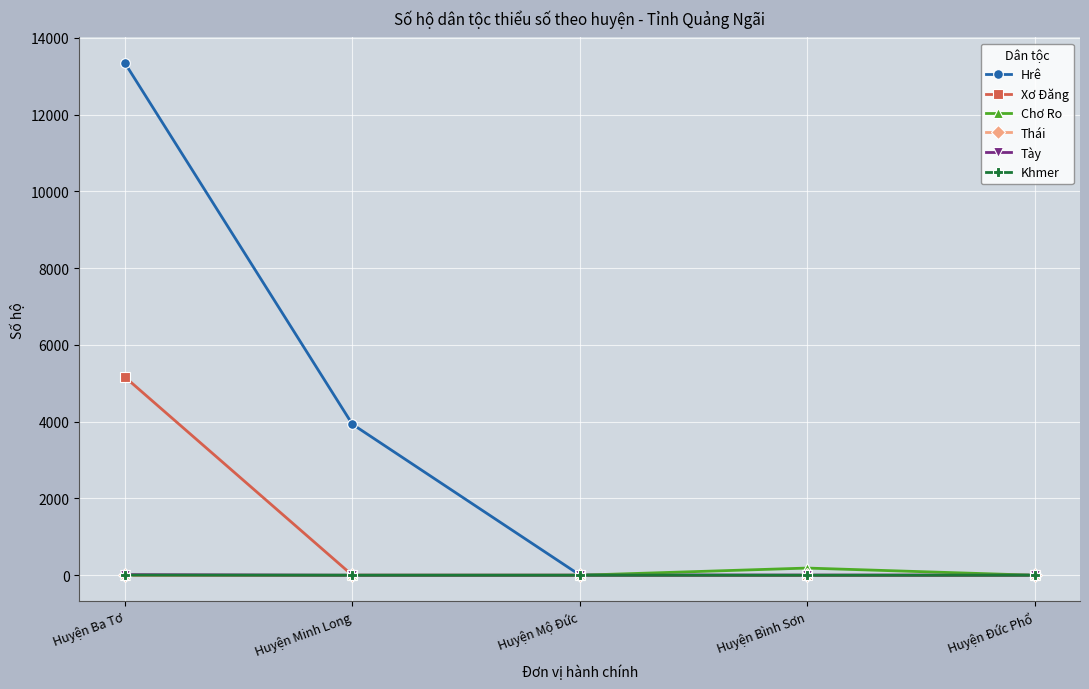

Where is Hrê nearest to the value 6672?

Huyện Minh Long